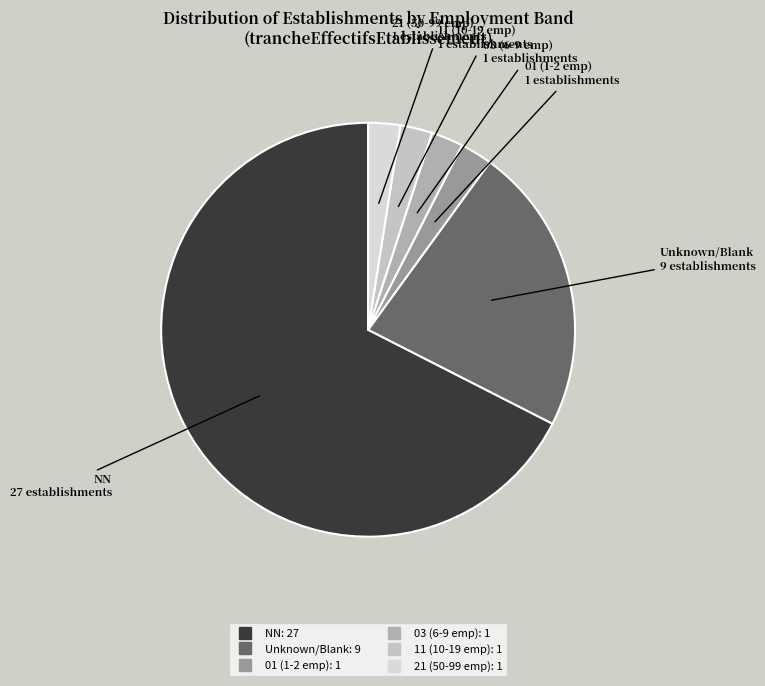

Count the number of slices in the pie.

6